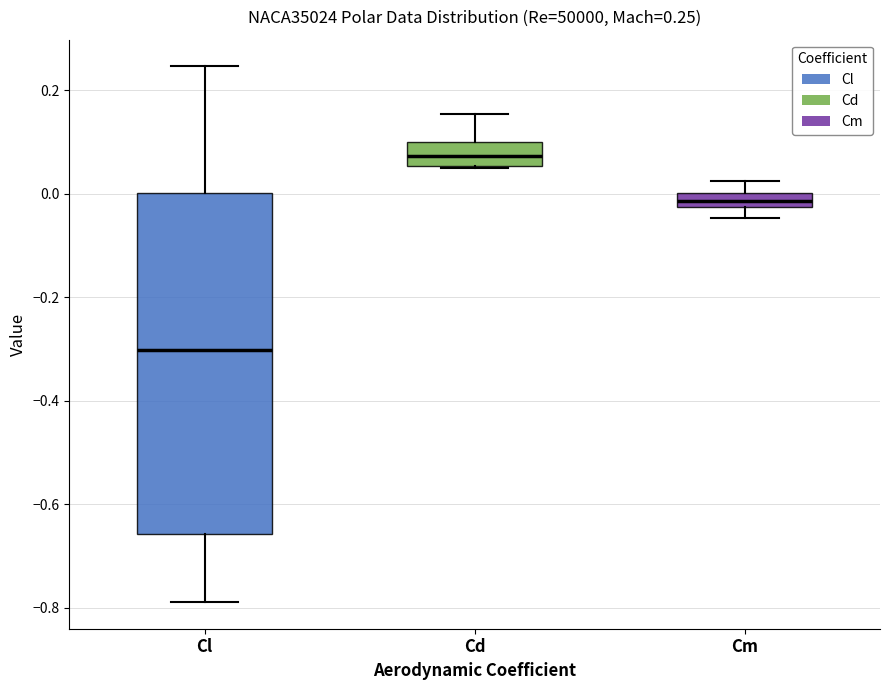

Which box has the highest median line?

Cd